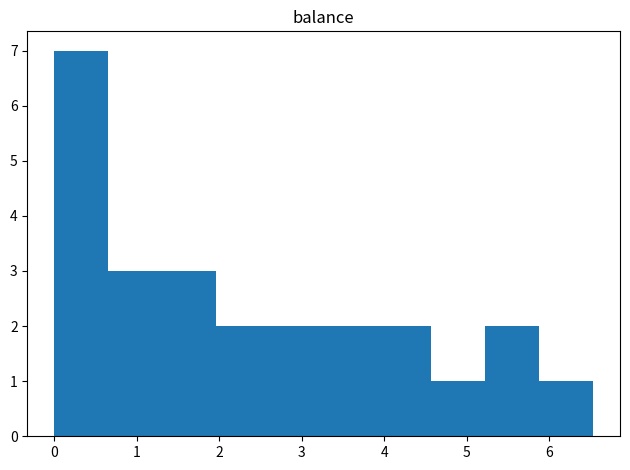

Reading left to right, list every bar in this chart as the range it spans on the x-axis followed by its height. Neither the bar edges nor the heights are printed on the chart, so give them approximately, as read against the axes.

0.0 to 0.7: 7
0.7 to 1.3: 3
1.3 to 2.0: 3
2.0 to 2.6: 2
2.6 to 3.3: 2
3.3 to 3.9: 2
3.9 to 4.6: 2
4.6 to 5.2: 1
5.2 to 5.9: 2
5.9 to 6.5: 1